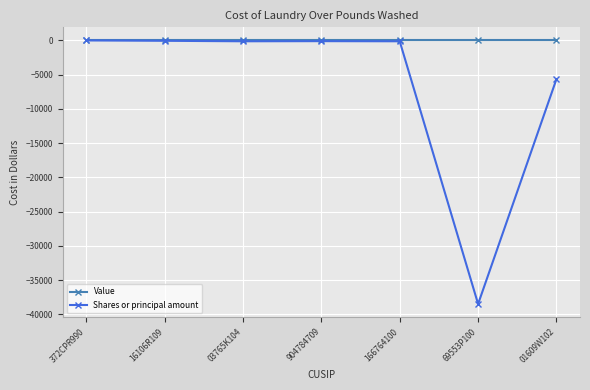

What is the total value across all series at 904784709?

-106